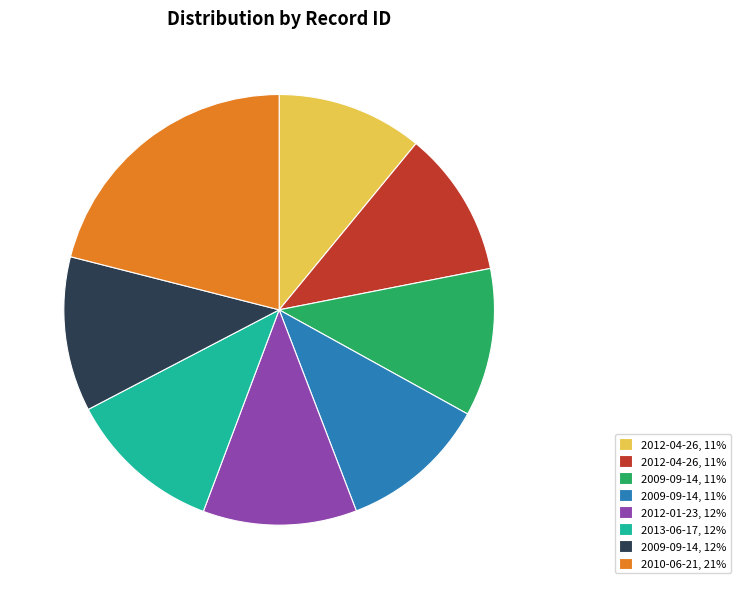

Is there a majority slice in this chart?

No